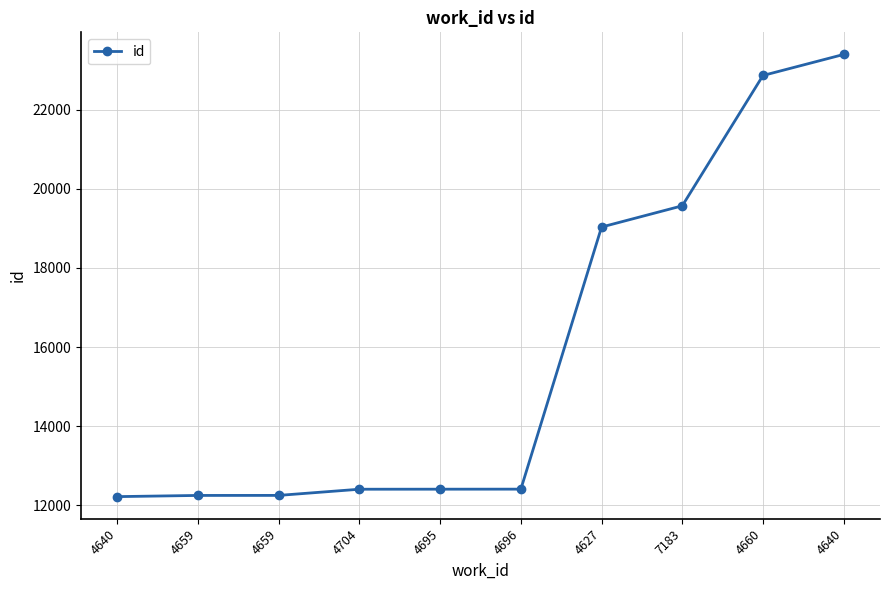

What is the value of the 5th point from the left?

12407